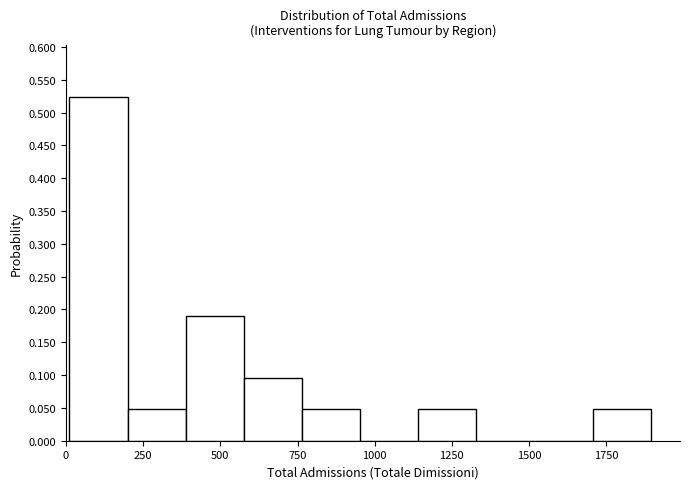

Around what value on the x-axis is the tallest bar? Give the approximate position of its centre, as read against the axis.

100